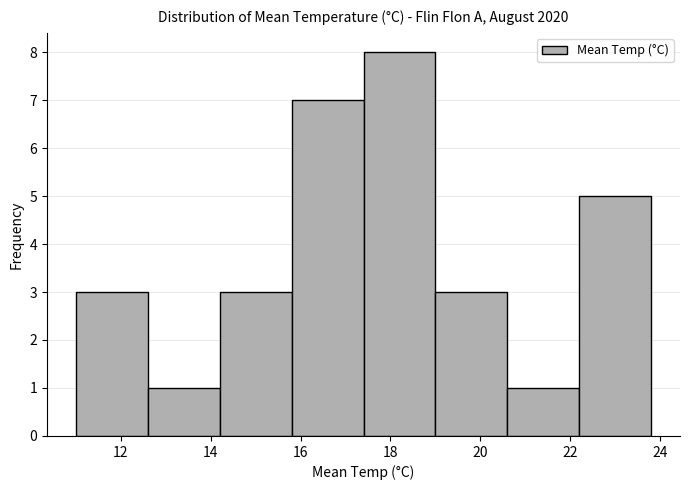

Over which range of the x-axis is the bar tallest?

17.4 to 19.0